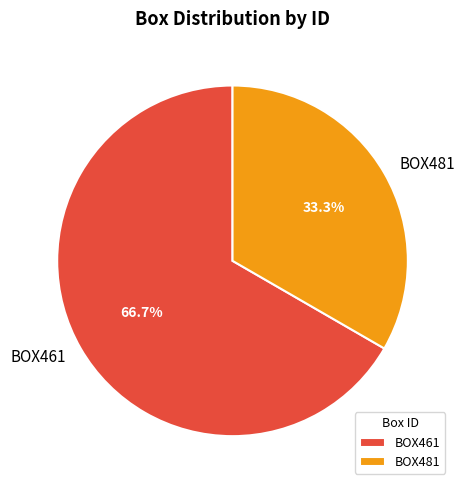

What percentage do BOX481 and BOX461 together represent?

100.0%